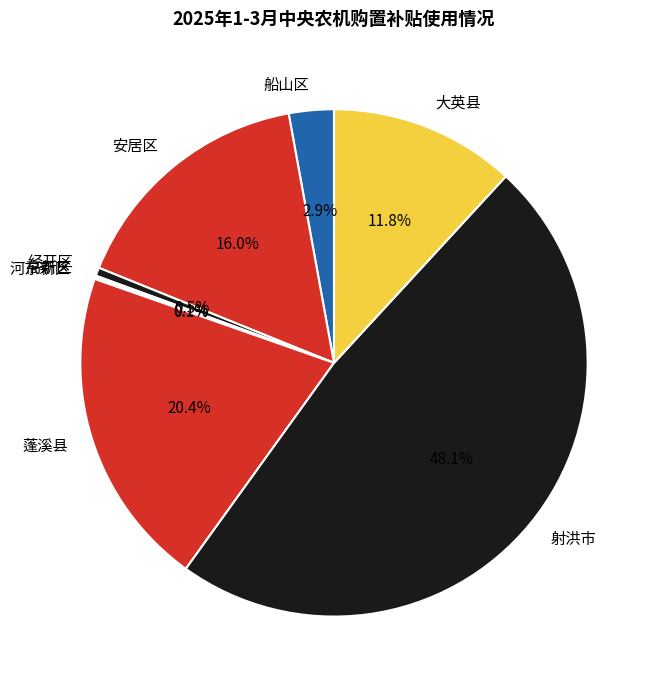

How much of the chart is everything except 安居区?

84.0%